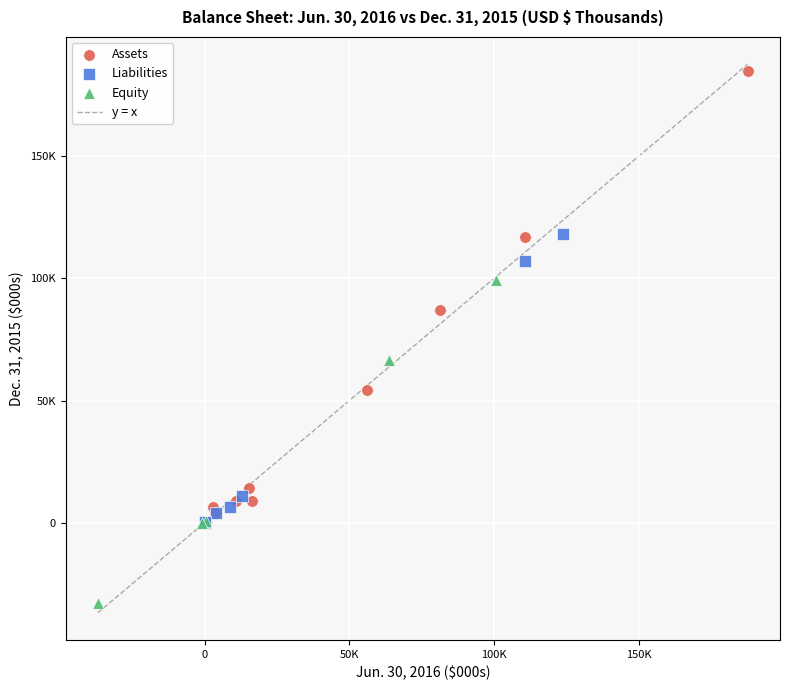

Which series has the largest Y range (max minus min)?

Assets